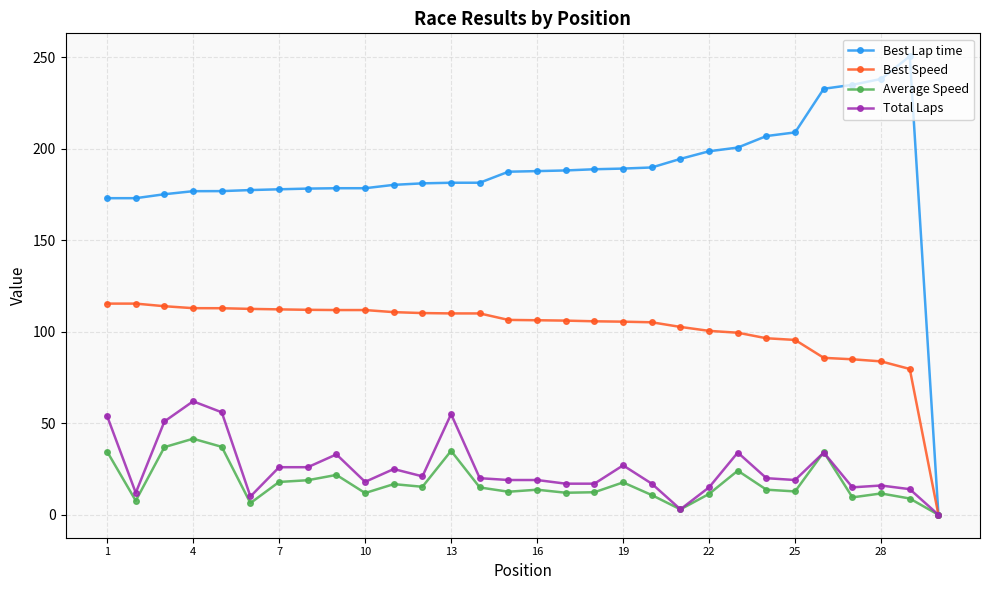

What is the value of the Best Lap time point at the 13th from the left?

181.4